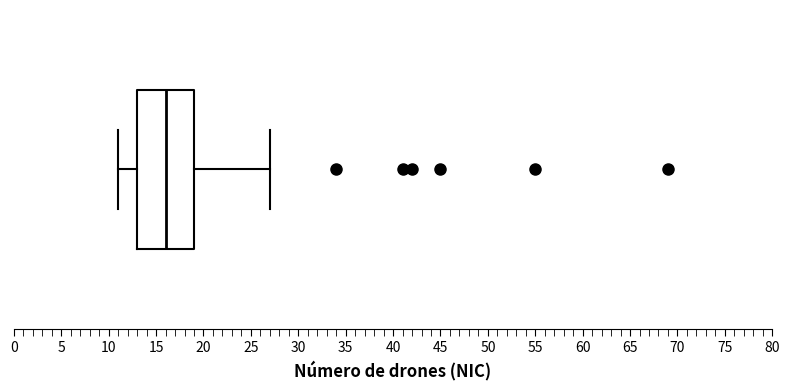

Transcribe this box plot: give where the median line is, the range the box spans, and where the two whiskers end, as read against the x-axis. The values are not printed on the chart, so give them approximately, as read against the axis.

median 16, box 13 to 19, whiskers 11 to 27